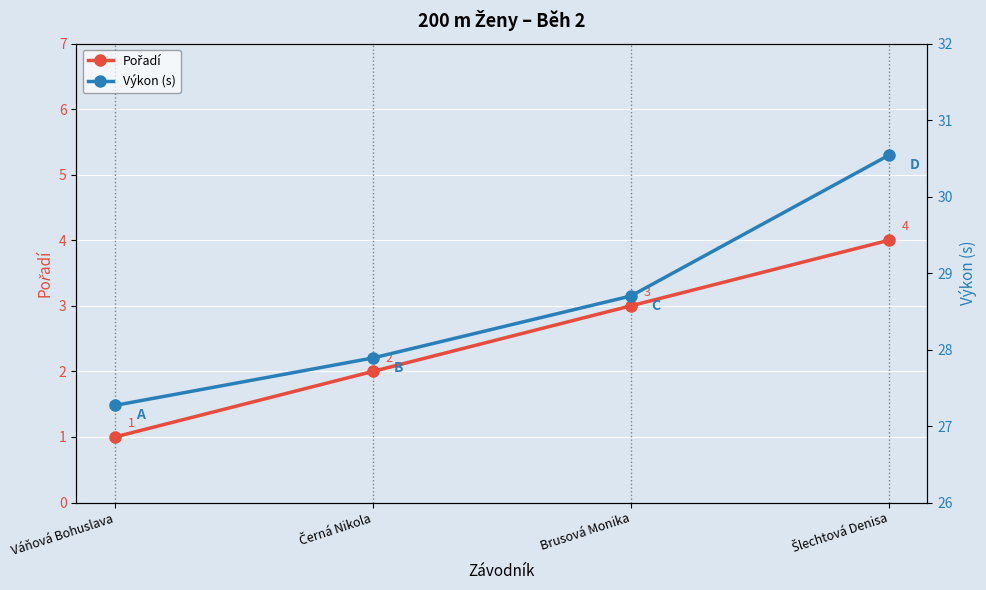

Where is Pořadí nearest to the value 2?

Černá Nikola